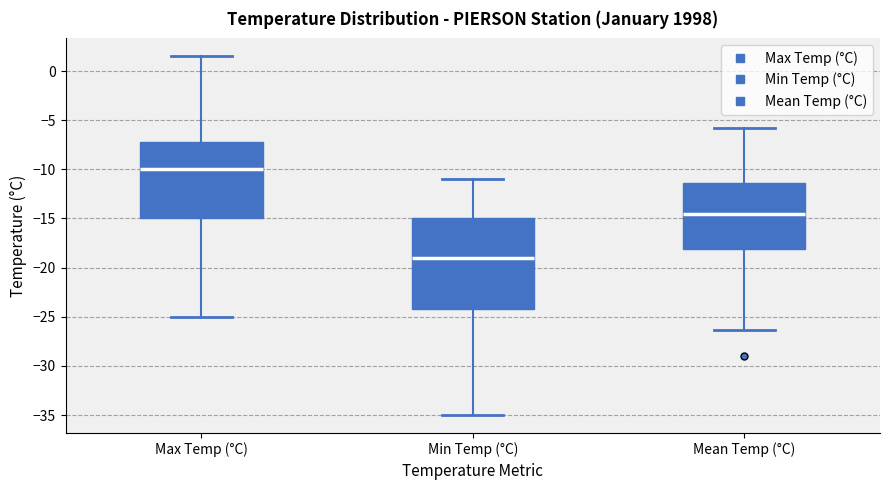

Where does the median line of the box for Mean Temp (°C) sit on the y-axis? The values are not printed on the chart, so give them approximately, as read against the axis.

-14.5